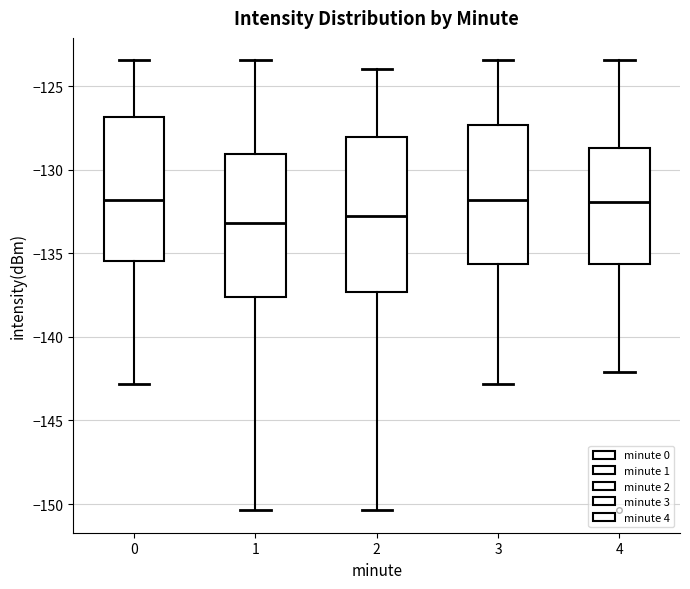

Reading left to right, read every box against the y-axis: the position of its median line, the range the box covers, and the ends of its whiskers. The values are not printed on the chart, so give them approximately, as read against the axis.

0: median -132.0, box -135.5 to -127.0, whiskers -143.0 to -123.5
1: median -133.0, box -137.5 to -129.0, whiskers -150.5 to -123.5
2: median -133.0, box -137.5 to -128.0, whiskers -150.5 to -124.0
3: median -132.0, box -135.5 to -127.5, whiskers -143.0 to -123.5
4: median -132.0, box -135.5 to -128.5, whiskers -142.0 to -123.5